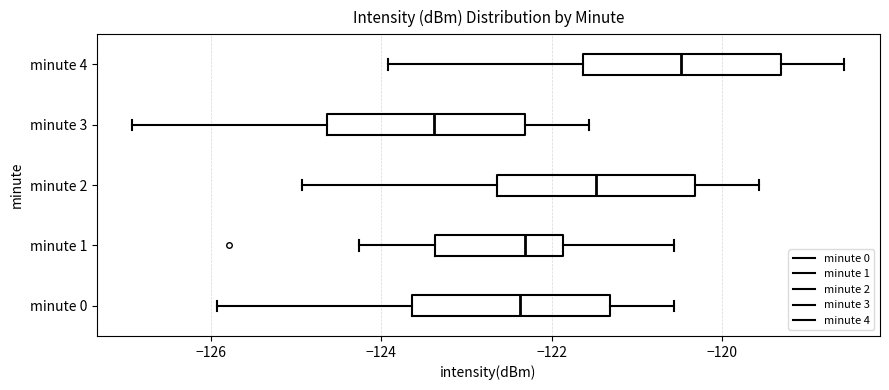

Reading bottom to top, read every box against the x-axis: the position of its median line, the range the box covers, and the ends of its whiskers. The values are not printed on the chart, so give them approximately, as read against the axis.

minute 0: median -122.4, box -123.6 to -121.4, whiskers -126.0 to -120.6
minute 1: median -122.4, box -123.4 to -121.8, whiskers -124.2 to -120.6
minute 2: median -121.4, box -122.6 to -120.4, whiskers -125.0 to -119.6
minute 3: median -123.4, box -124.6 to -122.4, whiskers -127.0 to -121.6
minute 4: median -120.4, box -121.6 to -119.4, whiskers -124.0 to -118.6